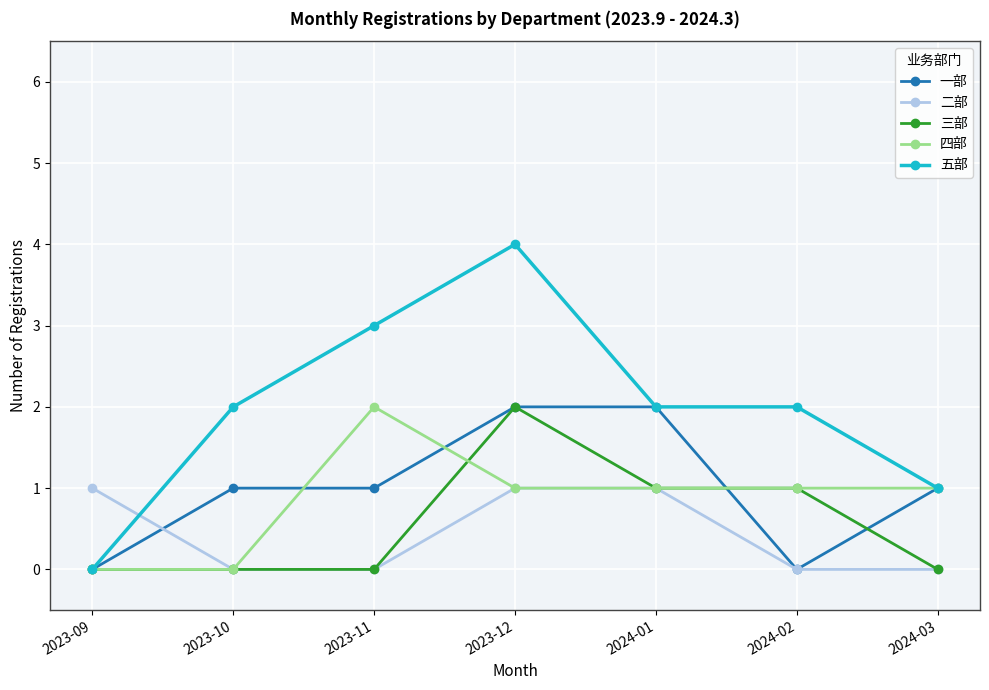

Reading left to right, extract all data points from this chart.

一部: 2023-09=0	2023-10=1	2023-11=1	2023-12=2	2024-01=2	2024-02=0	2024-03=1
二部: 2023-09=1	2023-10=0	2023-11=0	2023-12=1	2024-01=1	2024-02=0	2024-03=0
三部: 2023-09=0	2023-10=0	2023-11=0	2023-12=2	2024-01=1	2024-02=1	2024-03=0
四部: 2023-09=0	2023-10=0	2023-11=2	2023-12=1	2024-01=1	2024-02=1	2024-03=1
五部: 2023-09=0	2023-10=2	2023-11=3	2023-12=4	2024-01=2	2024-02=2	2024-03=1